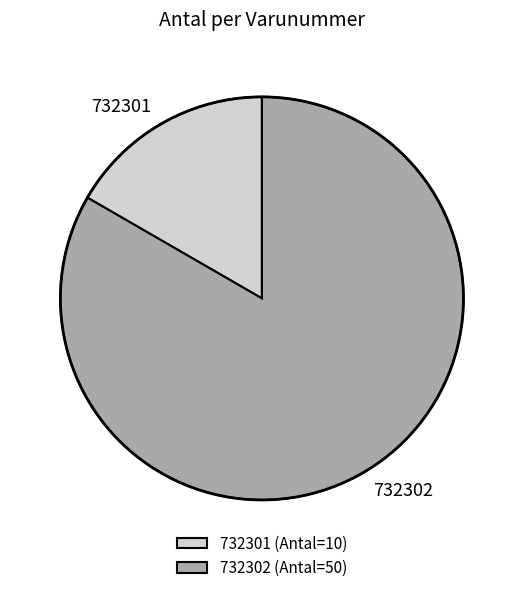

Which category has the smallest portion of the pie?

732301